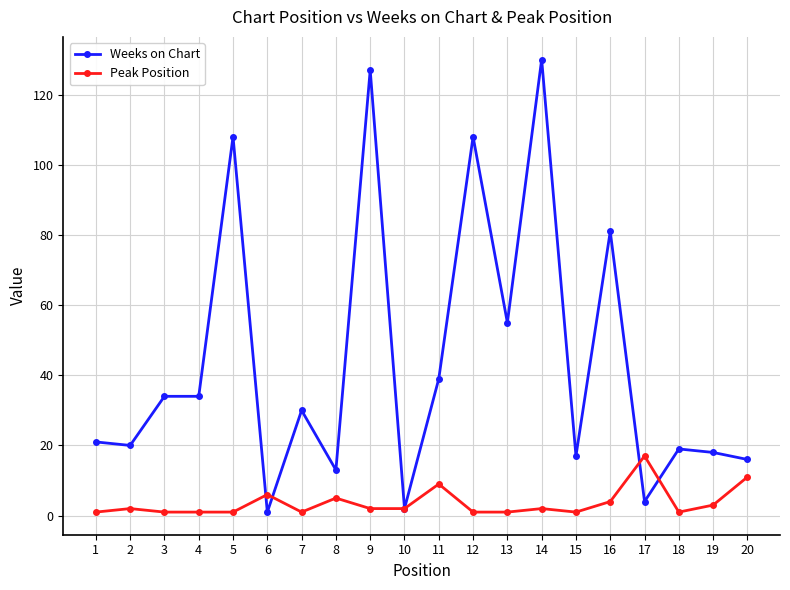

Is the value of Weeks on Chart at 15 greater than the value of Peak Position at 11?

Yes